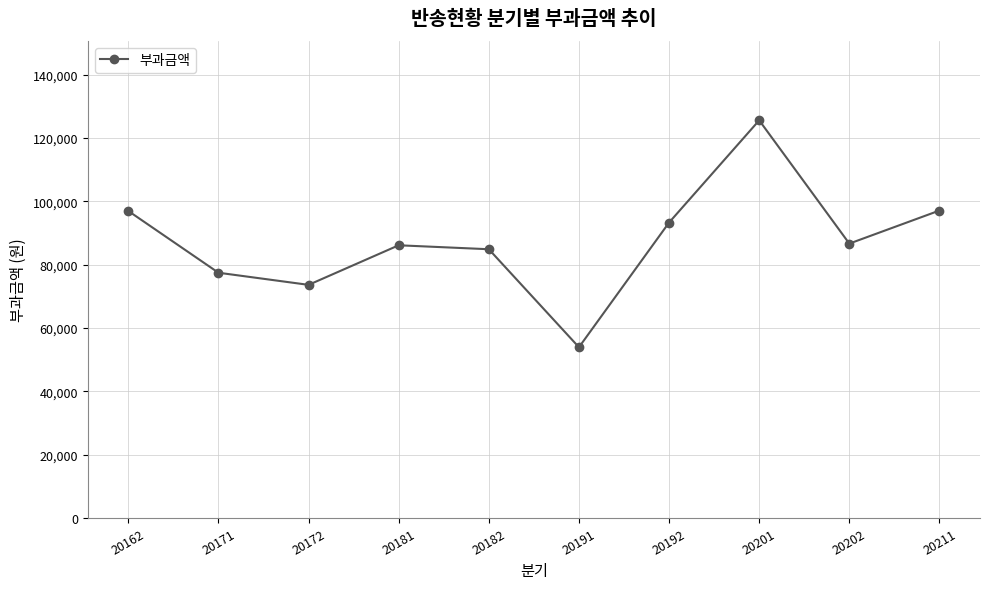

The value at 20202 is 136960. True or false?

False